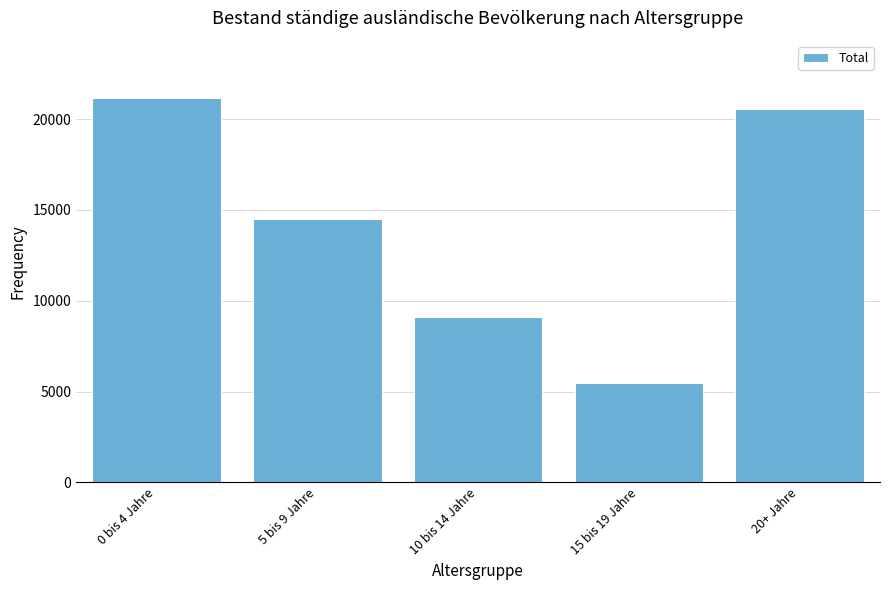

Reading left to right, transcribe all the data shown in this chart.

0 bis 4 Jahre=21147	5 bis 9 Jahre=14476	10 bis 14 Jahre=9094	15 bis 19 Jahre=5454	20+ Jahre=20549